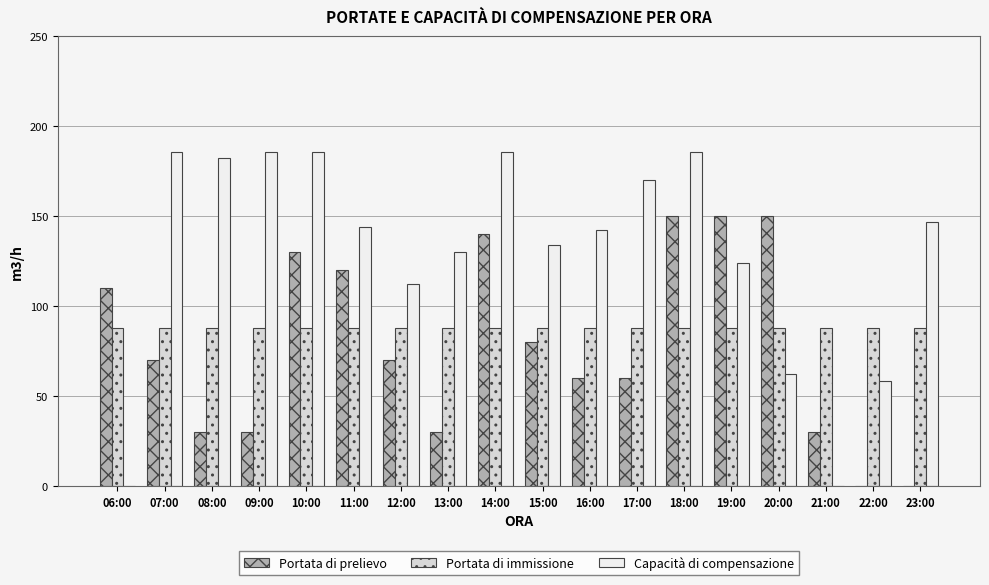

What is the highest value of the Portata di immissione series?

88.1